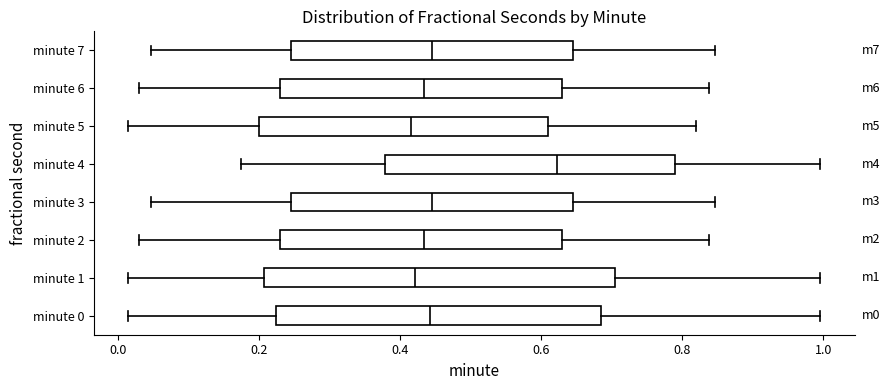

Reading bottom to top, transcribe this box plot: for each box, give where its median line is, the range the box spans, and where its two whiskers end, as read against the x-axis. The values are not printed on the chart, so give them approximately, as read against the axis.

minute 0: median 0.44, box 0.22 to 0.68, whiskers 0.02 to 1.00
minute 1: median 0.42, box 0.20 to 0.70, whiskers 0.02 to 1.00
minute 2: median 0.44, box 0.22 to 0.62, whiskers 0.02 to 0.84
minute 3: median 0.44, box 0.24 to 0.64, whiskers 0.04 to 0.84
minute 4: median 0.62, box 0.38 to 0.78, whiskers 0.18 to 1.00
minute 5: median 0.42, box 0.20 to 0.62, whiskers 0.02 to 0.82
minute 6: median 0.44, box 0.22 to 0.62, whiskers 0.02 to 0.84
minute 7: median 0.44, box 0.24 to 0.64, whiskers 0.04 to 0.84